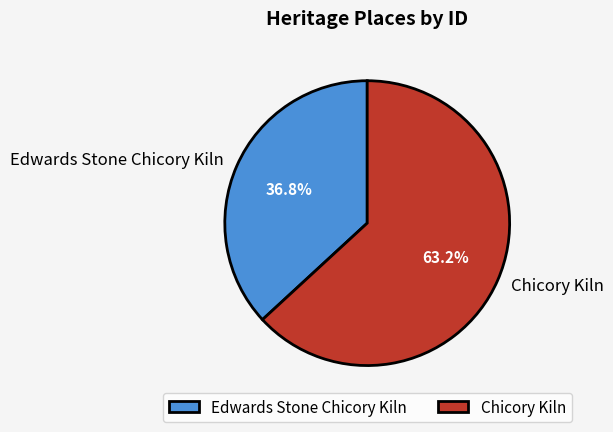

Which has a higher value, Edwards Stone Chicory Kiln or Chicory Kiln?

Chicory Kiln